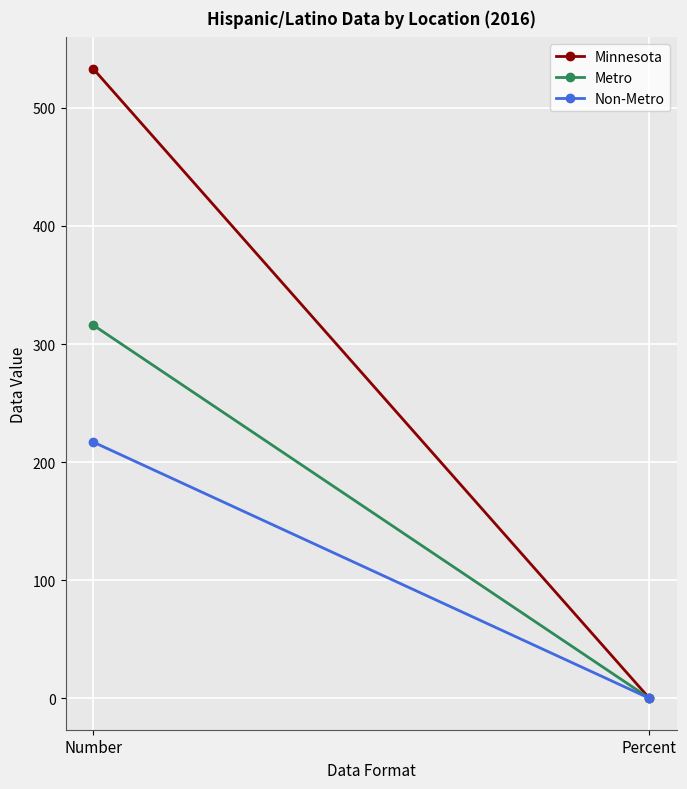

What is the label of the 2nd point from the left?

Percent